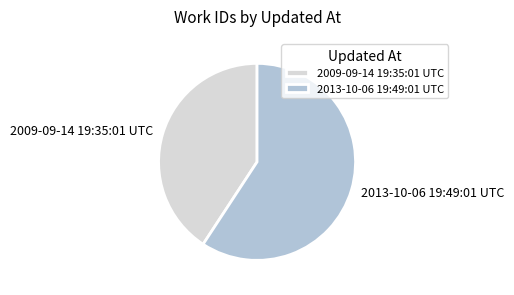

Which category has the biggest portion of the pie?

2013-10-06 19:49:01 UTC